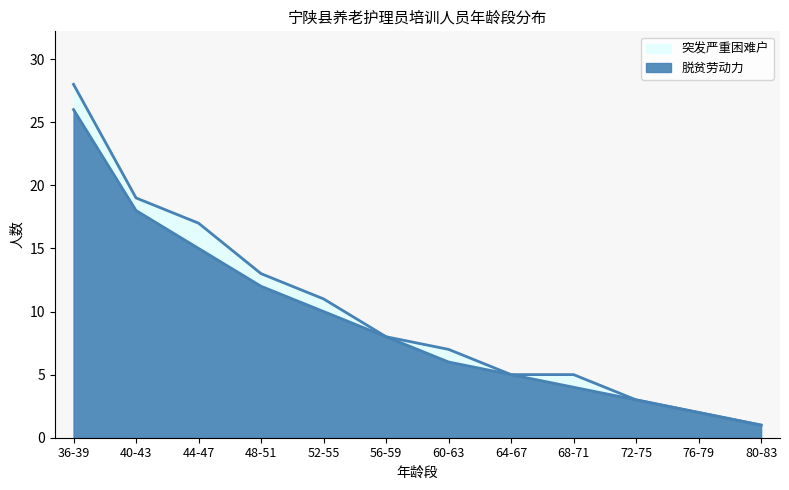

What is the minimum value shown in the chart?

1